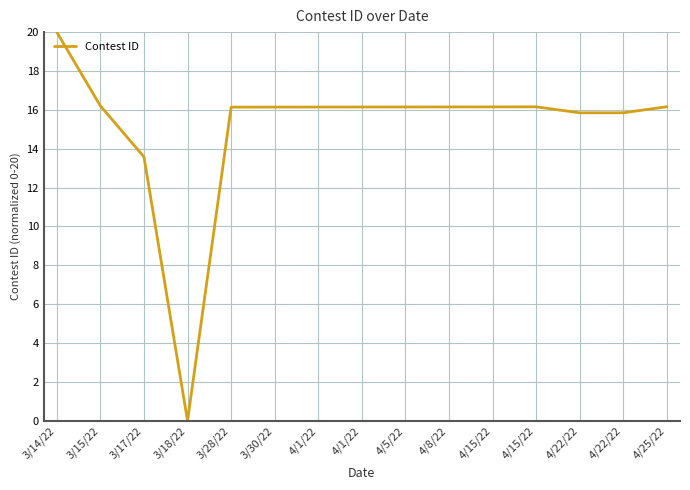

True or false: the data shows 16.2 at 3/15/22.

True